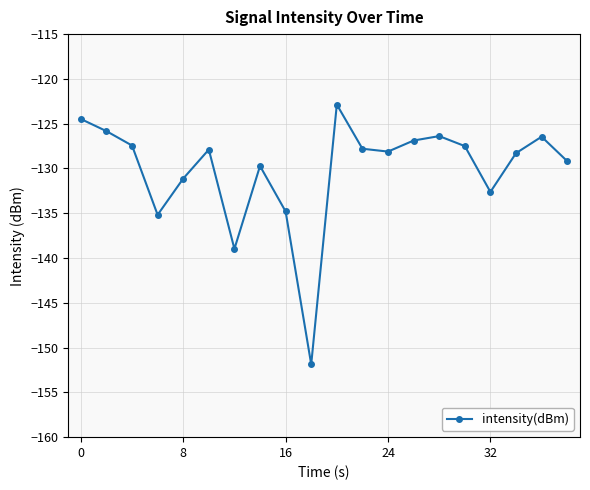

What is the average value?

-130.2